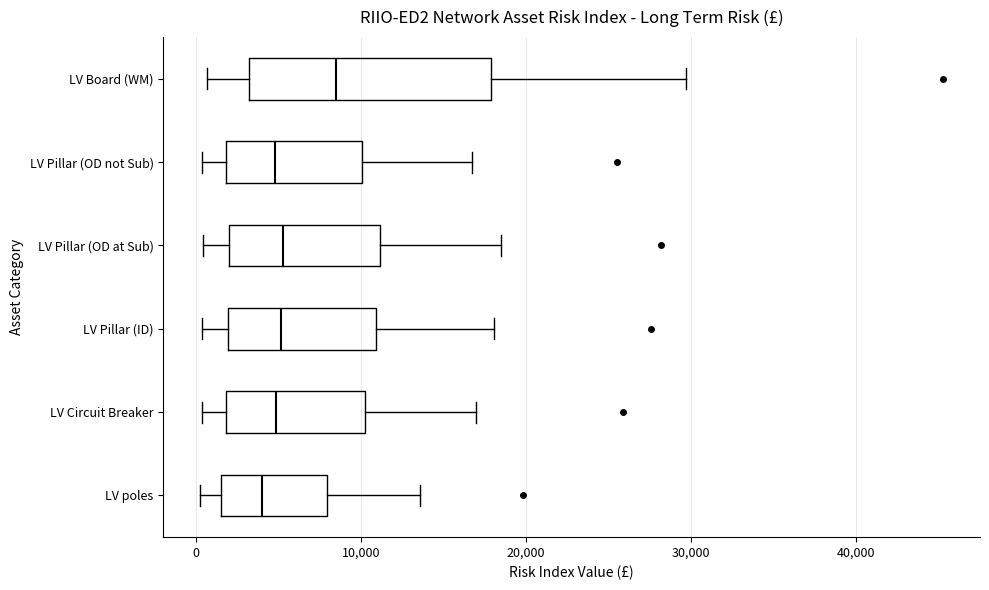

Where does the left whisker of the box for LV Pillar (ID) end on the x-axis? The values are not printed on the chart, so give them approximately, as read against the axis.

0